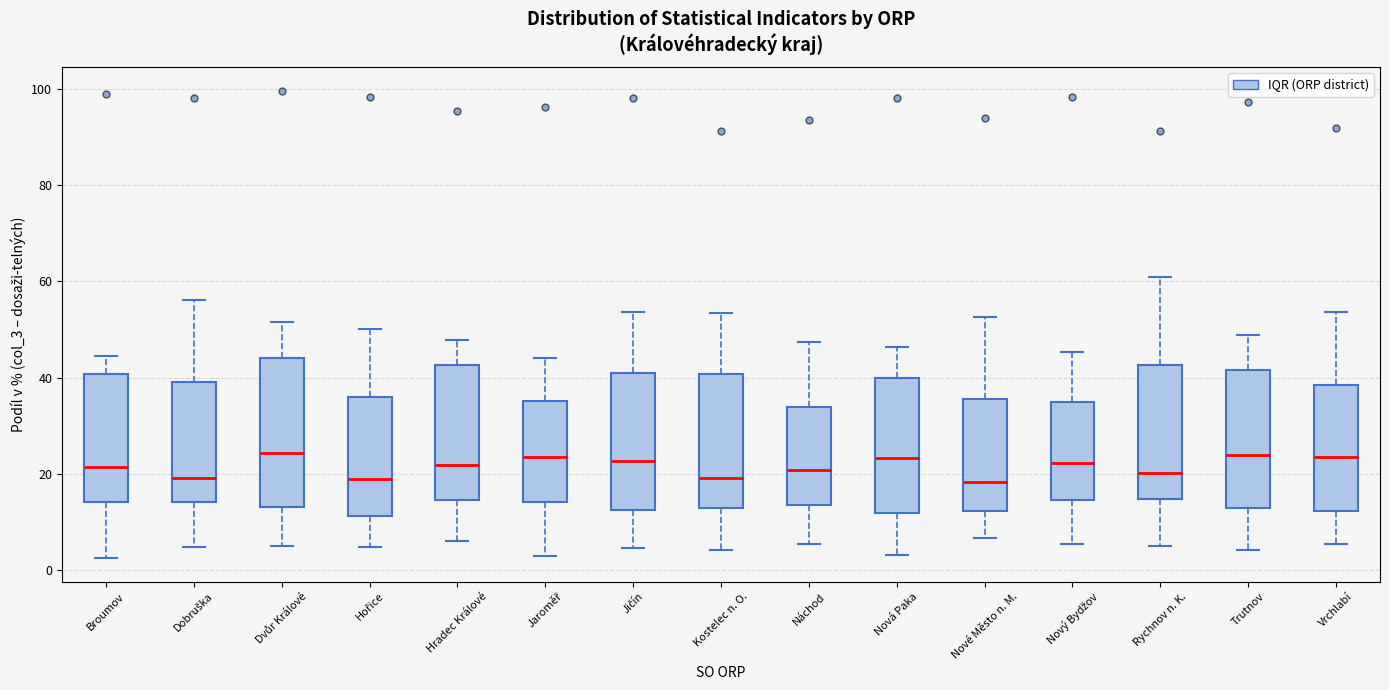

Reading left to right, transcribe this box plot: for each box, give where its median line is, the range the box spans, and where its two whiskers end, as read against the y-axis. The values are not printed on the chart, so give them approximately, as read against the axis.

Broumov: median 22, box 14 to 40, whiskers 2 to 44
Dobruška: median 20, box 14 to 40, whiskers 4 to 56
Dvůr Králové: median 24, box 14 to 44, whiskers 4 to 52
Hořice: median 18, box 12 to 36, whiskers 4 to 50
Hradec Králové: median 22, box 14 to 42, whiskers 6 to 48
Jaroměř: median 24, box 14 to 36, whiskers 2 to 44
Jičín: median 22, box 12 to 42, whiskers 4 to 54
Kostelec n. O.: median 20, box 12 to 40, whiskers 4 to 54
Náchod: median 20, box 14 to 34, whiskers 6 to 48
Nová Paka: median 24, box 12 to 40, whiskers 4 to 46
Nové Město n. M.: median 18, box 12 to 36, whiskers 6 to 52
Nový Bydžov: median 22, box 14 to 36, whiskers 6 to 46
Rychnov n. K.: median 20, box 14 to 42, whiskers 4 to 60
Trutnov: median 24, box 12 to 42, whiskers 4 to 48
Vrchlabí: median 24, box 12 to 38, whiskers 6 to 54